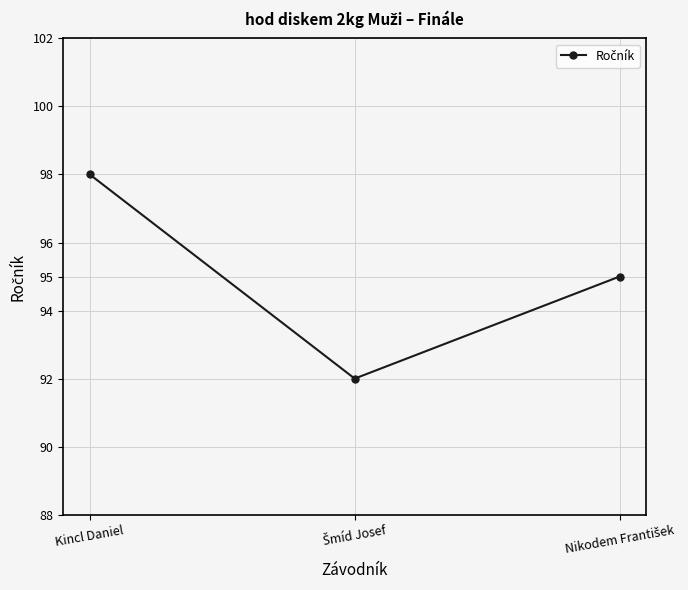

Which label corresponds to the largest value in the chart?

Kincl Daniel